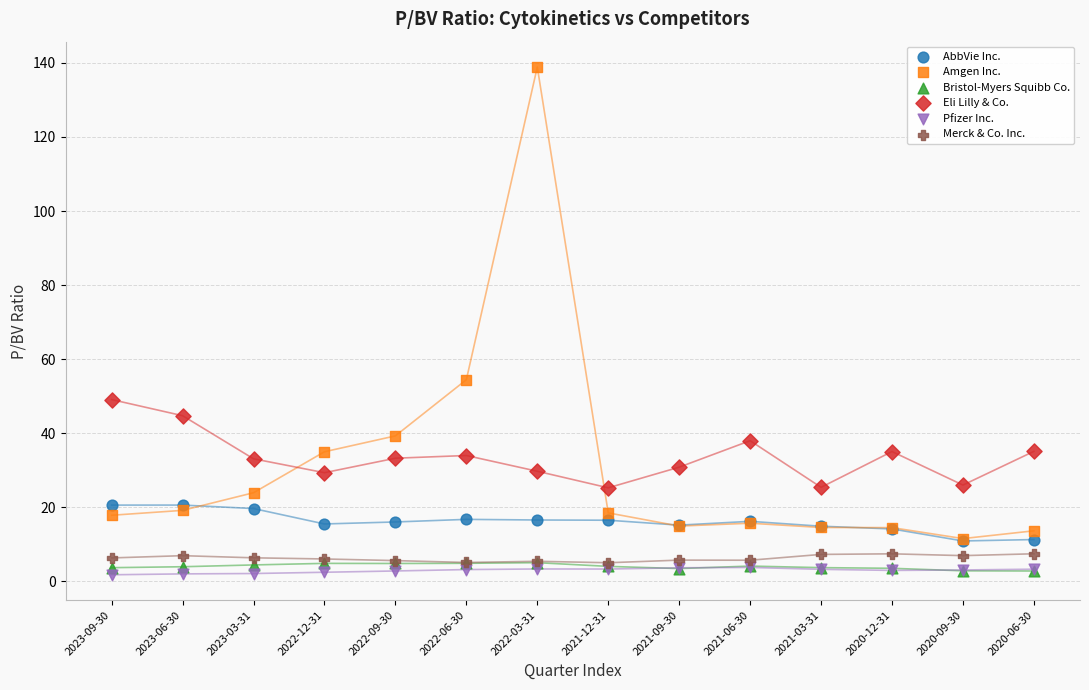

Which series has the widest spread of Y values?

Amgen Inc.